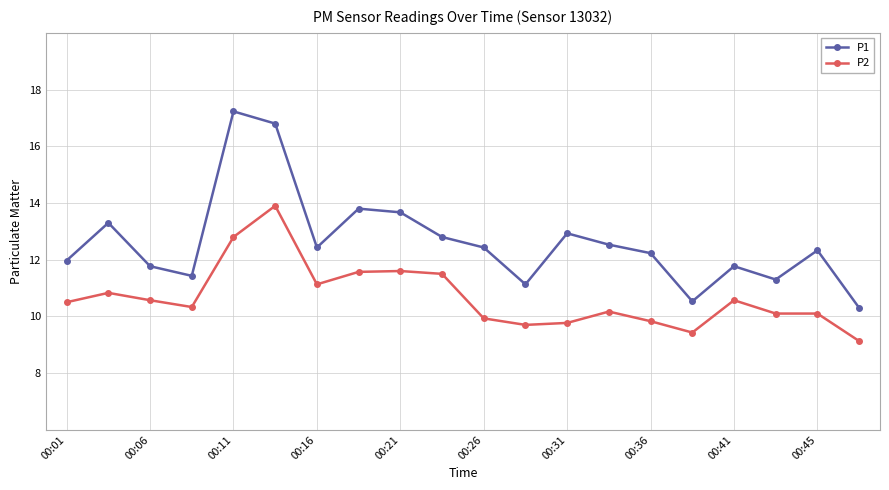

True or false: P1 has more than 1 points higher than both neighbors.

True